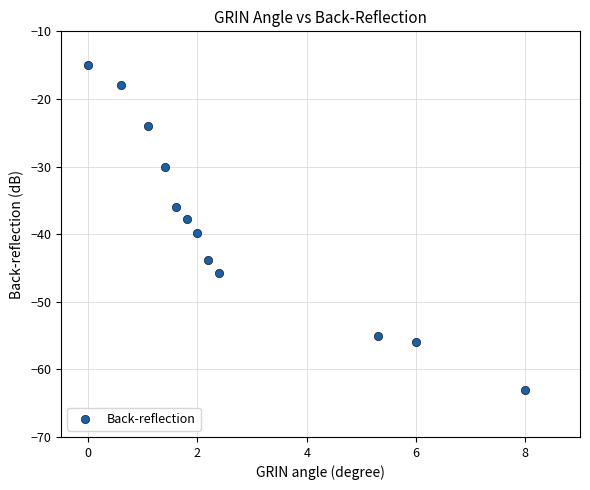

What is the range of X values (max minus min)?

8.0